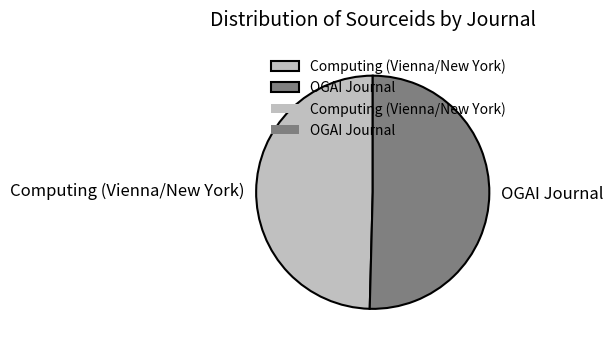

Which slice represents more than half of the pie?

OGAI Journal